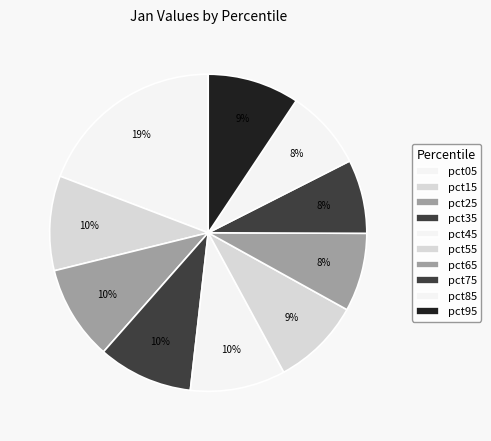

What percentage is NOT represented by pct75?

92.5%